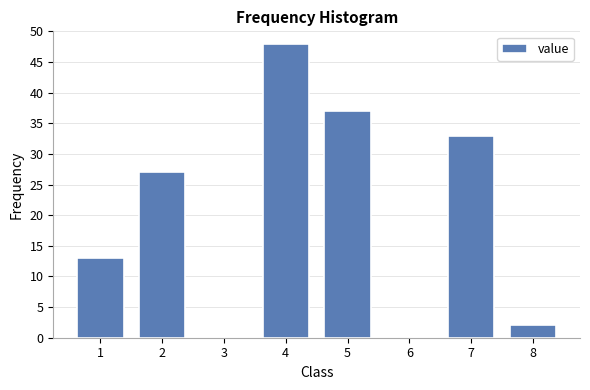

Reading left to right, list all the values displayed in this chart.

1=13	2=27	3=0	4=48	5=37	6=0	7=33	8=2